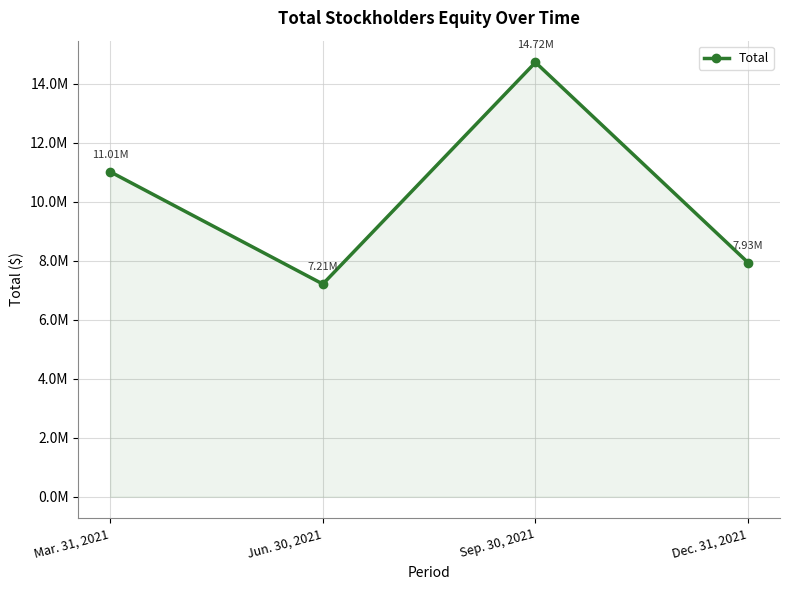

The value at Dec. 31, 2021 is 7933572. True or false?

True